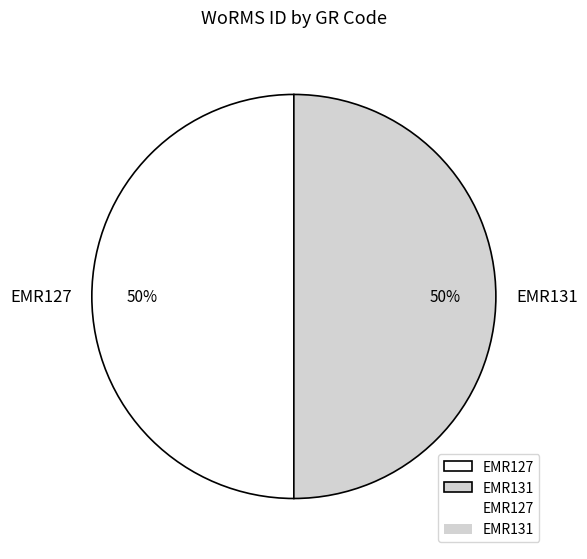

To the nearest percent, what is the average slice percentage?

50%